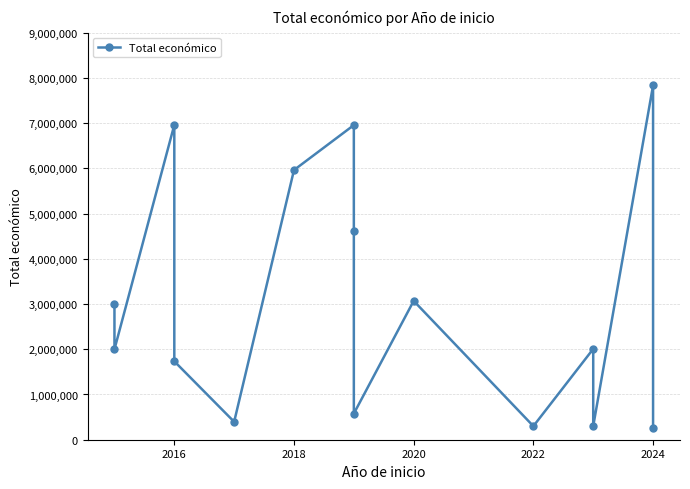

True or false: there are more than 2 points higher than both neighbors.

True